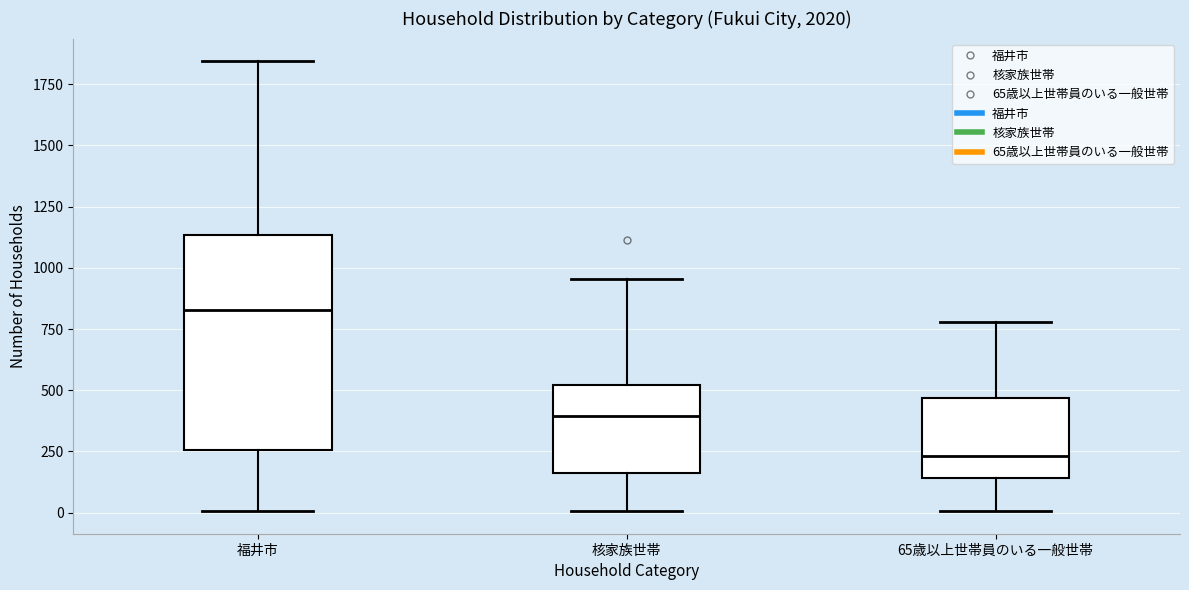

Which box's median line is the lowest?

65歳以上世帯員のいる一般世帯